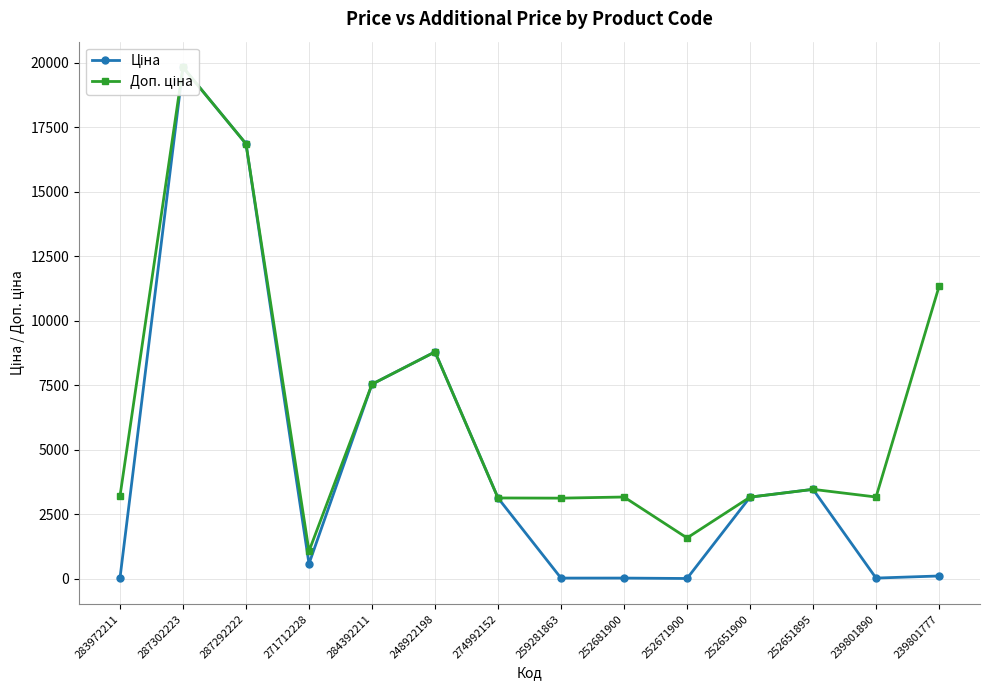

After their last crossing, which series has the higher values: Ціна or Доп. ціна?

Доп. ціна